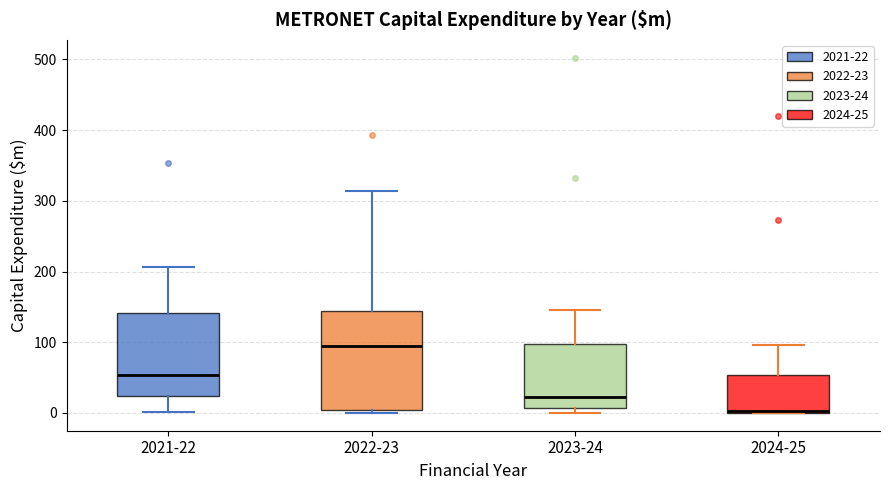

Reading left to right, transcribe this box plot: for each box, give where its median line is, the range the box spans, and where its two whiskers end, as read against the y-axis. The values are not printed on the chart, so give them approximately, as read against the axis.

2021-22: median 50, box 20 to 140, whiskers 0 to 210
2022-23: median 90, box 0 to 140, whiskers 0 (just below the box's lower edge) to 310
2023-24: median 20, box 10 to 100, whiskers 0 to 150
2024-25: median 0, box 0 to 50, whiskers 0 to 100